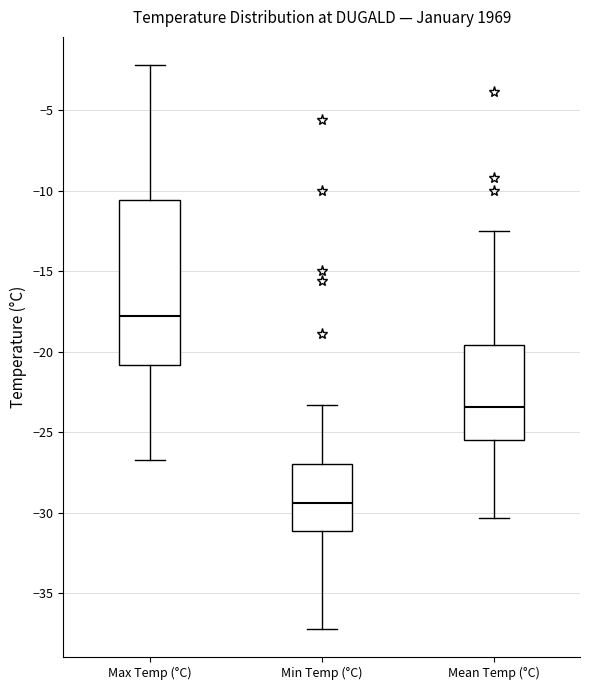

Reading left to right, read every box against the y-axis: the position of its median line, the range the box covers, and the ends of its whiskers. The values are not printed on the chart, so give them approximately, as read against the axis.

Max Temp (°C): median -18.0, box -21.0 to -10.5, whiskers -26.5 to -2.0
Min Temp (°C): median -29.5, box -31.0 to -27.0, whiskers -37.0 to -23.5
Mean Temp (°C): median -23.5, box -25.5 to -19.5, whiskers -30.5 to -12.5